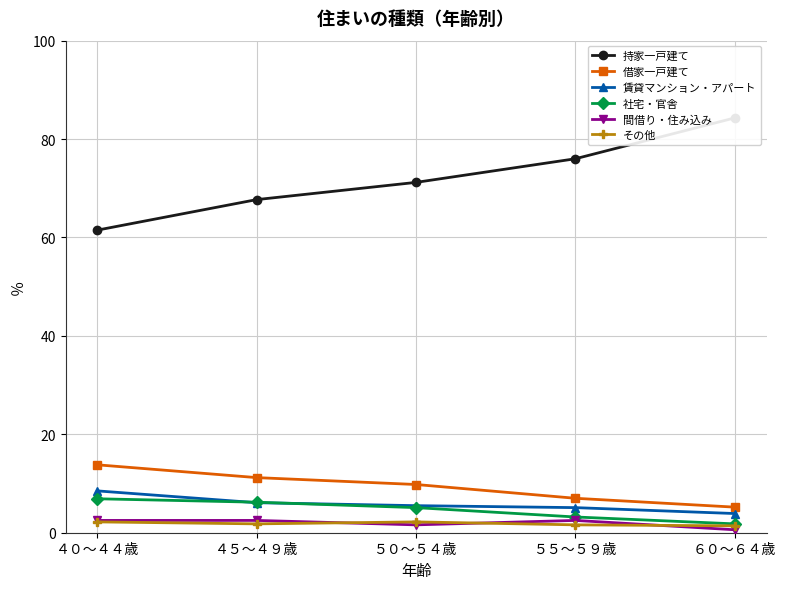

In 間借り・住み込み, how many points are higher than both neighbors (excluding endpoints)?

1